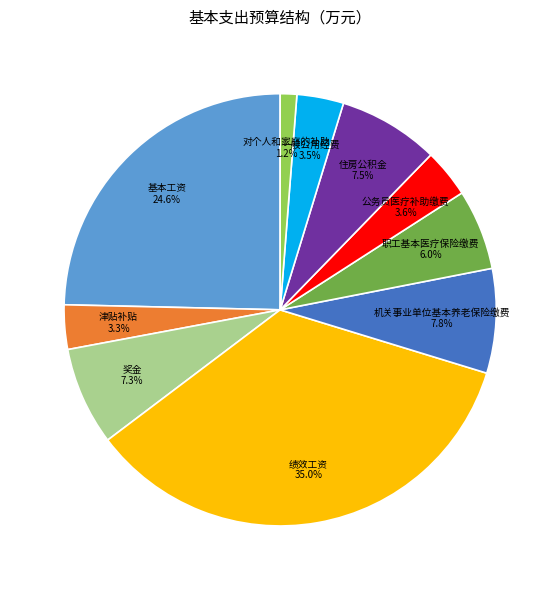

Does any single category account for the majority?

No